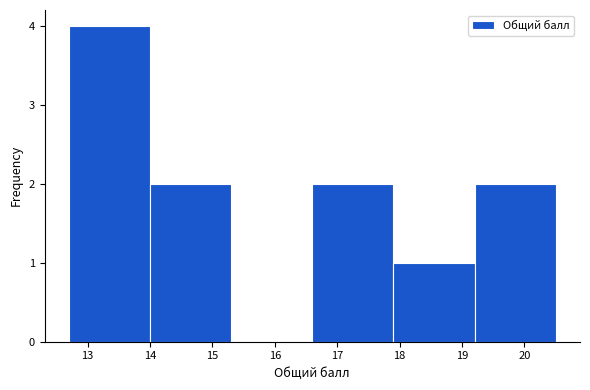

Reading left to right, transcribe this chart: for each bar, give the range it covers on the x-axis and its height. The values are not printed on the chart, so give them approximately, as read against the axis.

12.7 to 14.0: 4
14.0 to 15.3: 2
15.3 to 16.6: 0
16.6 to 17.9: 2
17.9 to 19.2: 1
19.2 to 20.5: 2